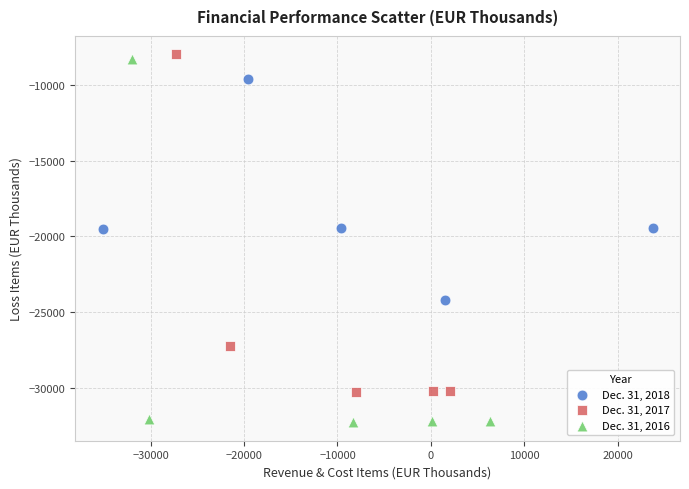

Which series has the largest Y range (max minus min)?

Dec. 31, 2016